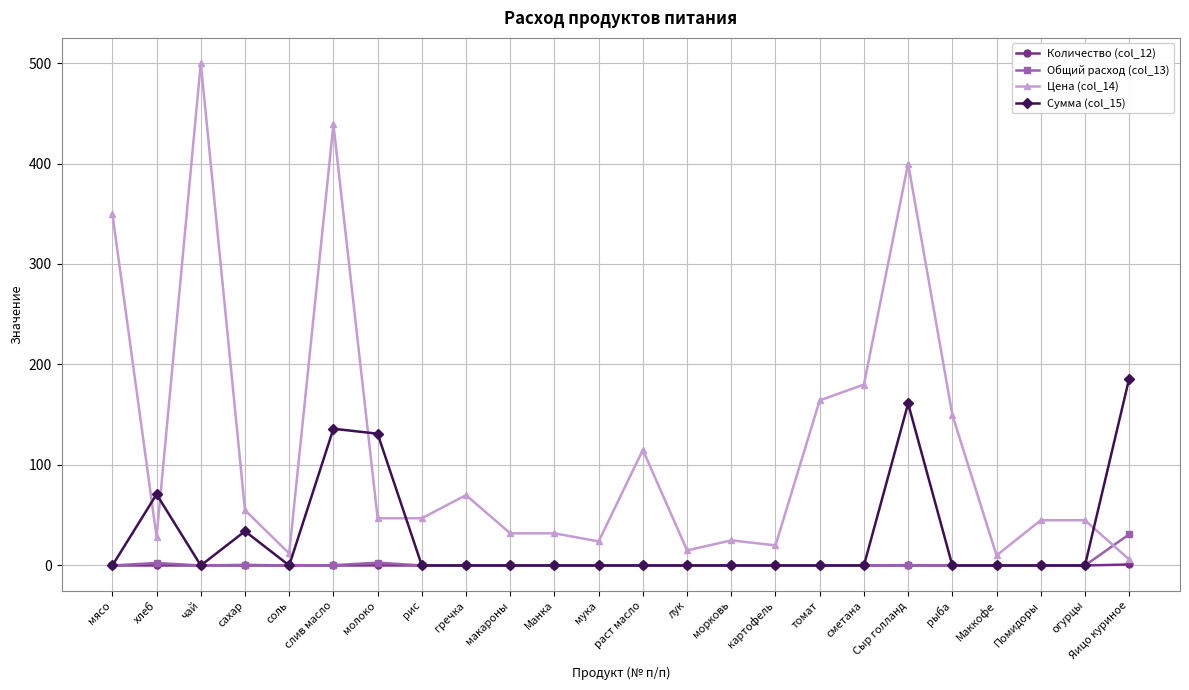

What is the label of the 15th point from the right?

макароны